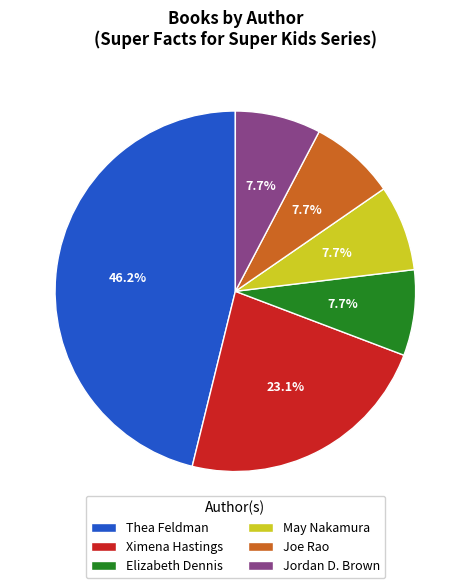

Is the sum of Ximena Hastings and Elizabeth Dennis greater than half?

No